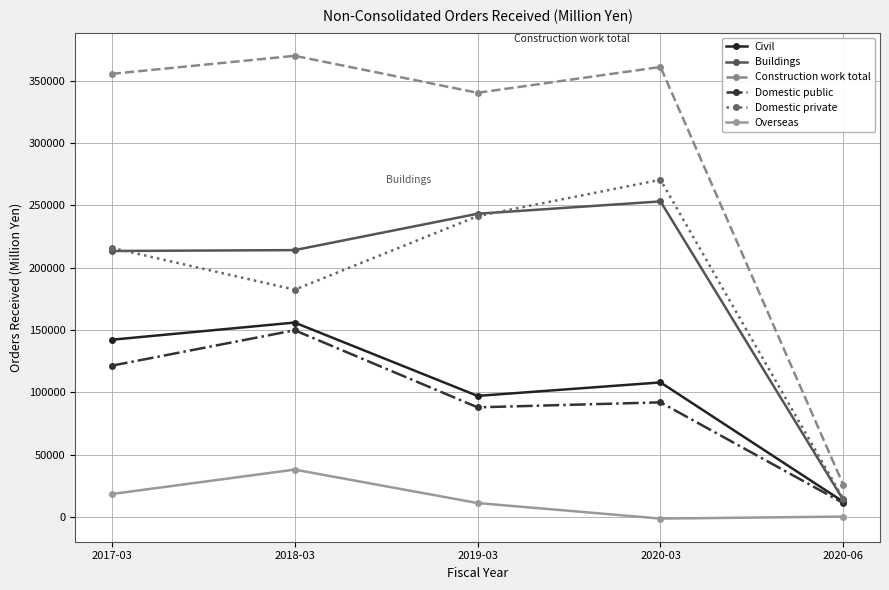

In Domestic public, how many points are higher than both neighbors (excluding endpoints)?

2